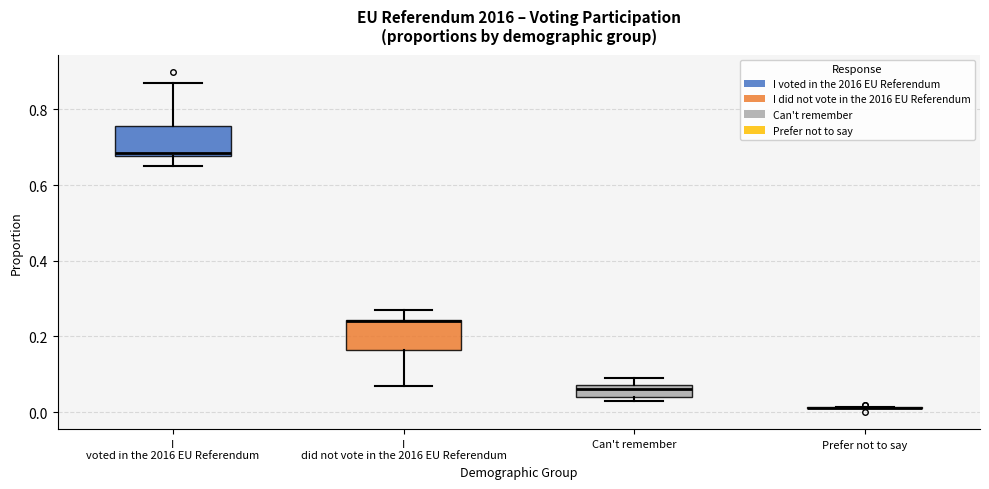

Reading left to right, read every box against the y-axis: the position of its median line, the range the box covers, and the ends of its whiskers. The values are not printed on the chart, so give them approximately, as read against the axis.

I voted in the 2016 EU Referendum: median 0.68 (just above the box's lower edge), box 0.68 to 0.76, whiskers 0.66 to 0.88
I did not vote in the 2016 EU Referendum: median 0.24 (drawn on the box's upper edge), box 0.16 to 0.24, whiskers 0.08 to 0.28
Can't remember: median 0.06, box 0.04 to 0.08, whiskers 0.04 (just below the box's lower edge) to 0.10
Prefer not to say: box collapsed to a line at 0.02, whiskers 0.02 to 0.02